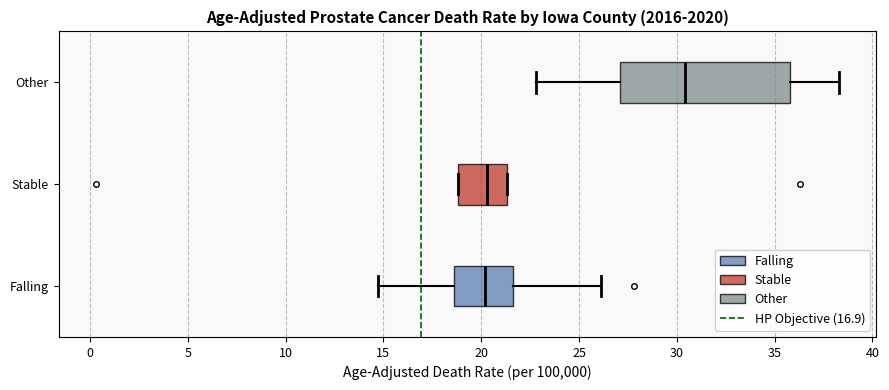

Which box is the widest, from its left edge to its right edge?

Other